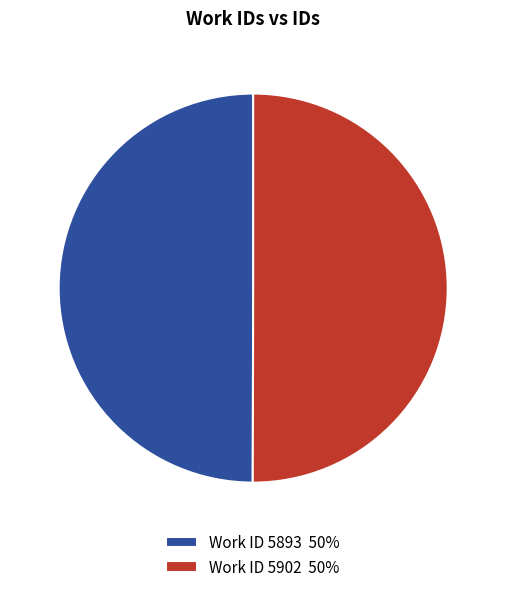

Do Work ID 5893 50% and Work ID 5902 50% together represent more than half of the pie?

Yes